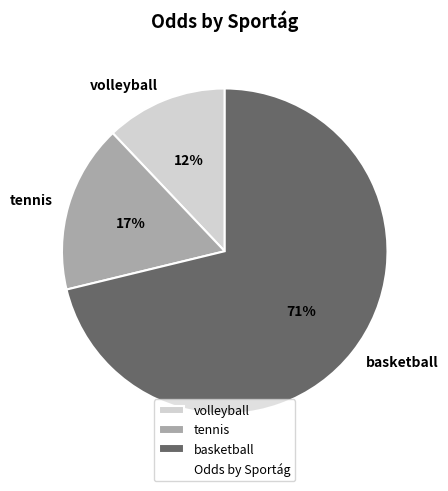

Is the sum of volleyball and tennis greater than half?

No